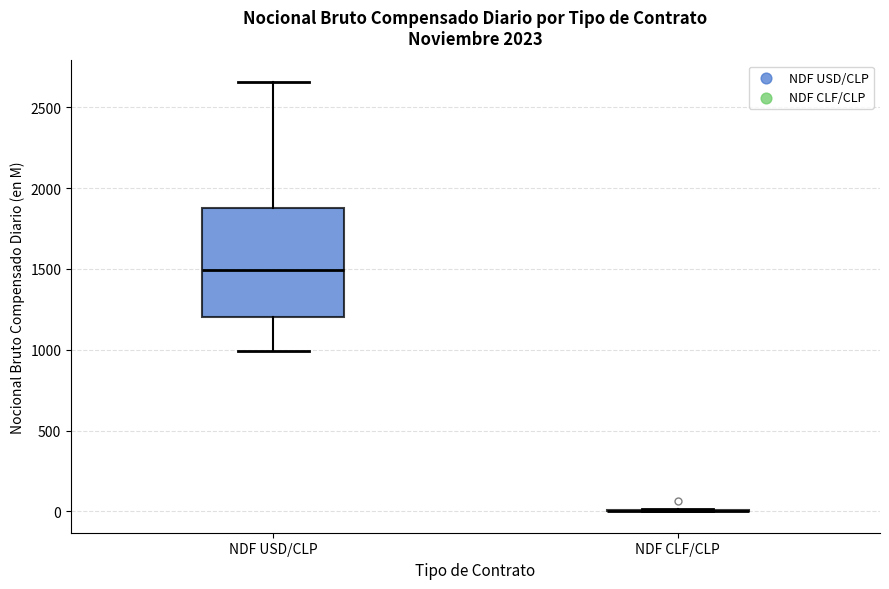

Reading left to right, read every box against the y-axis: the position of its median line, the range the box covers, and the ends of its whiskers. The values are not printed on the chart, so give them approximately, as read against the axis.

NDF USD/CLP: median 1500, box 1200 to 1900, whiskers 1000 to 2650
NDF CLF/CLP: box collapsed to a line at 0, whiskers 0 to 0